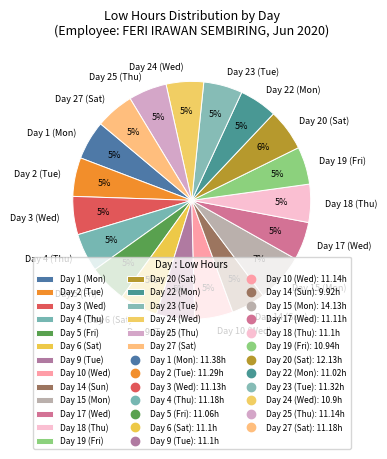

What is the ratio of the value at Day 1 (Mon) to the value at Day 2 (Tue)?

1.0